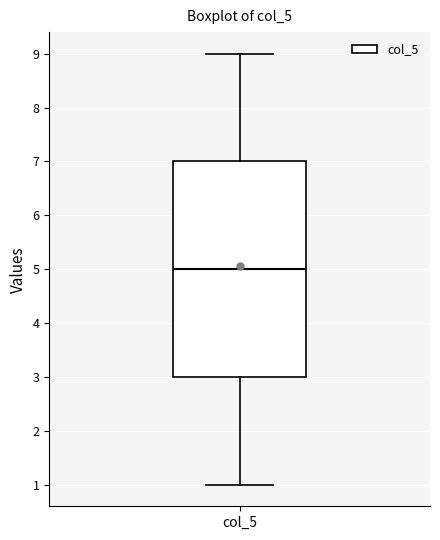

Read this box plot against the y-axis: the position of the median line, the range covered by the box, and the ends of both whiskers. The values are not printed on the chart, so give them approximately, as read against the axis.

median 5, box 3 to 7, whiskers 1 to 9